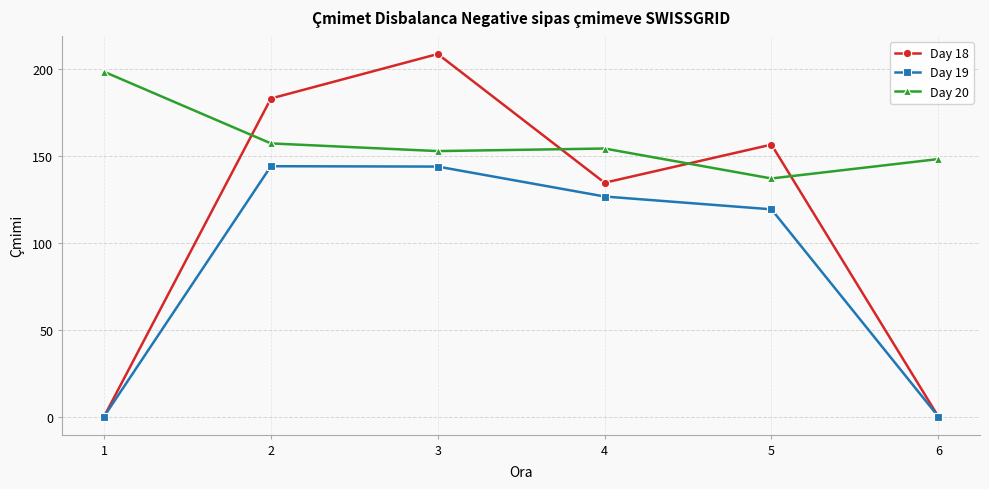

In Day 18, how many points are higher than both neighbors (excluding endpoints)?

2